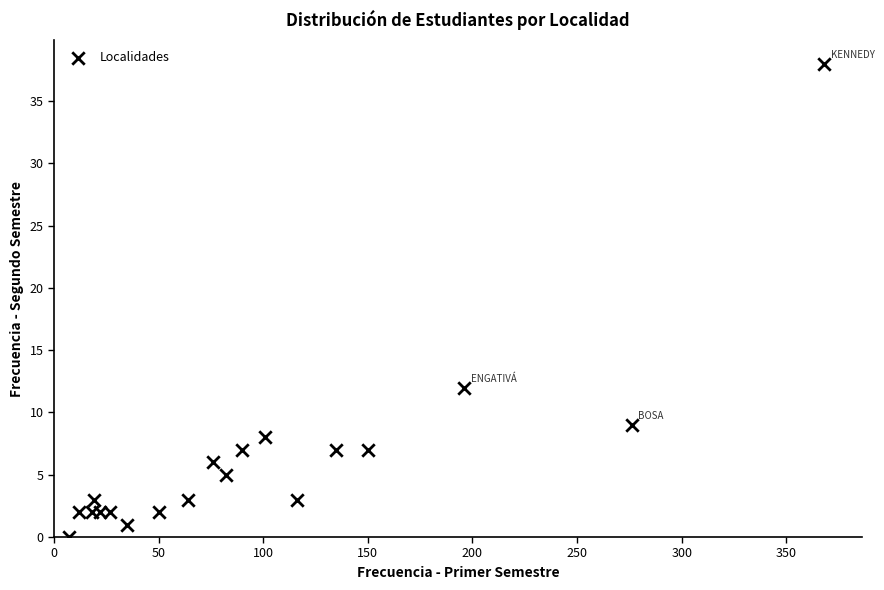

What is the range of X values (max minus min)?

361